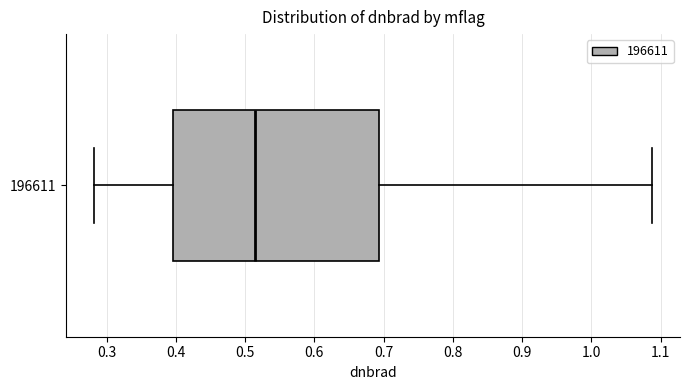

Where is the right edge of the box at y = 196611 on the x-axis? The values are not printed on the chart, so give them approximately, as read against the axis.

0.69